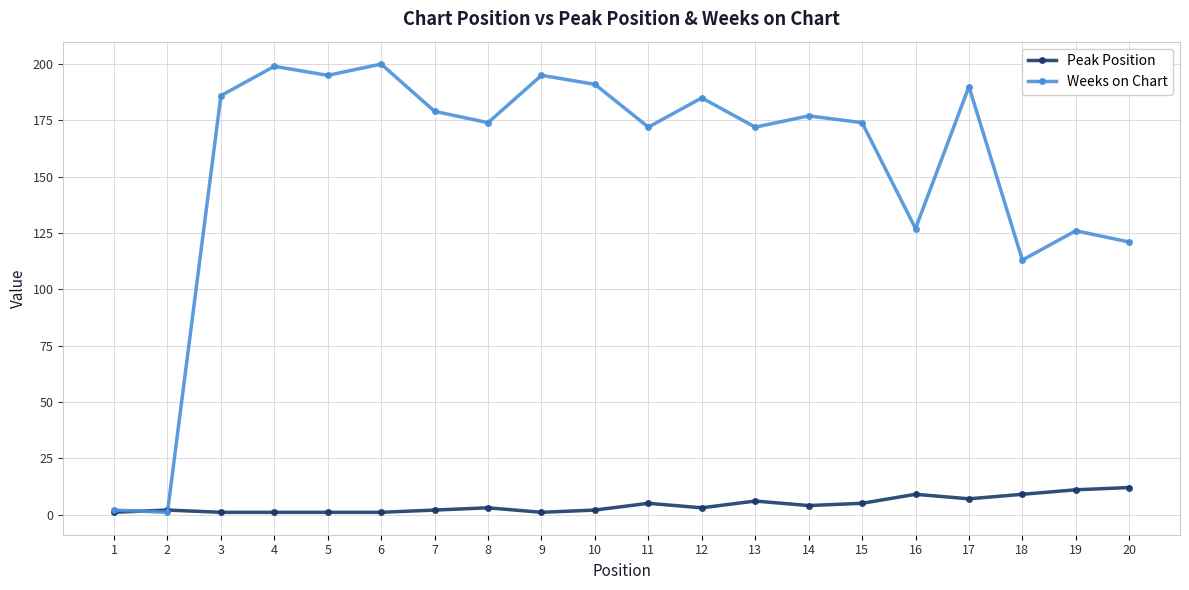

Is the value of Peak Position at 6 greater than the value of Weeks on Chart at 9?

No